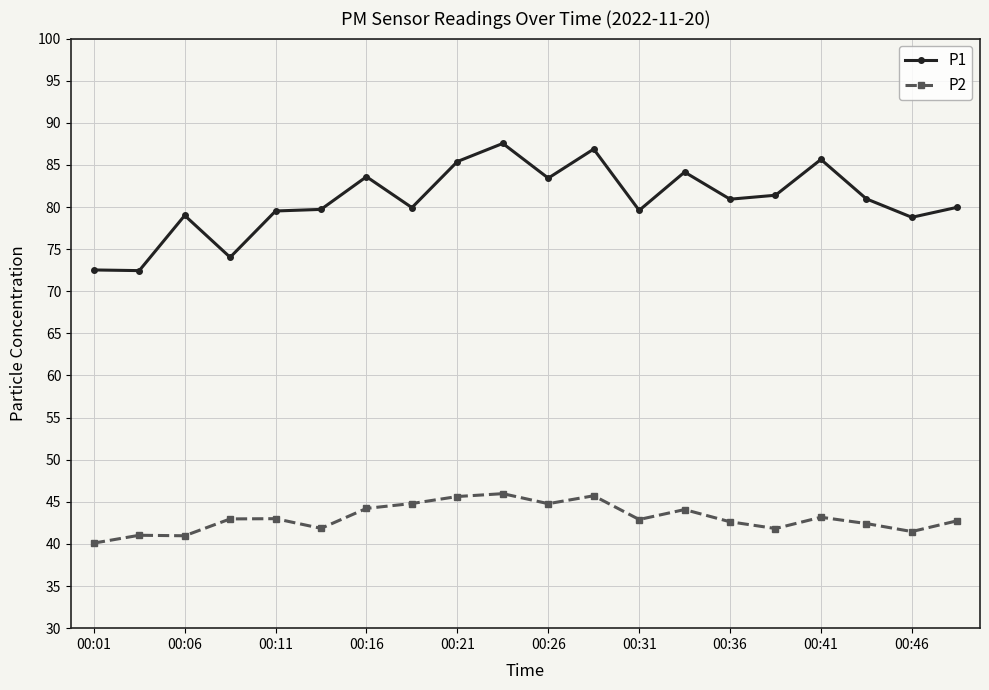

Which series has the widest spread of values?

P1